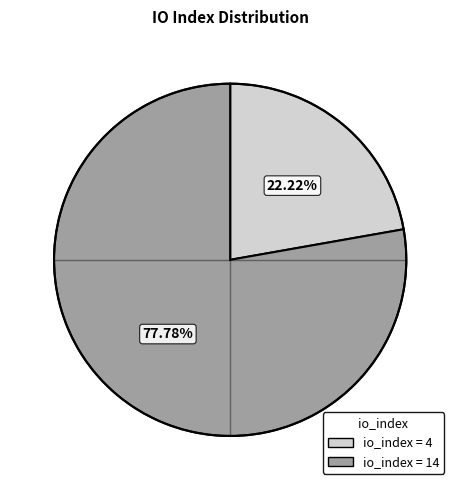

Does any single category account for the majority?

Yes